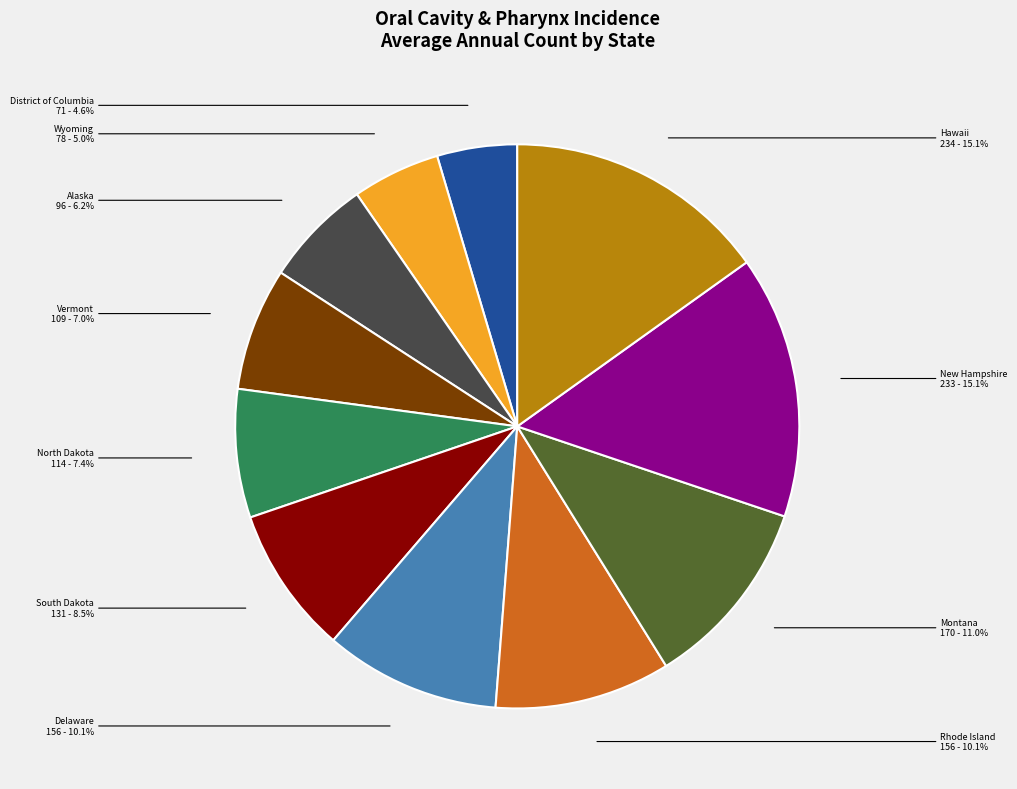

Is it true that North Dakota is 7% of the pie?

True